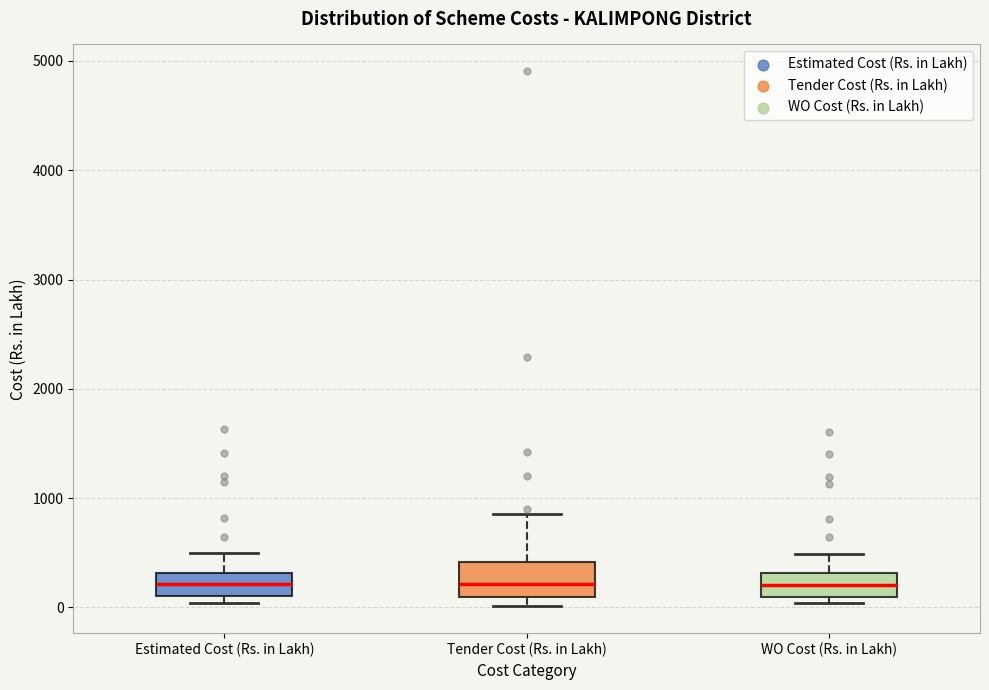

Where does the median line of the box for WO Cost (Rs. in Lakh) sit on the y-axis? The values are not printed on the chart, so give them approximately, as read against the axis.

200